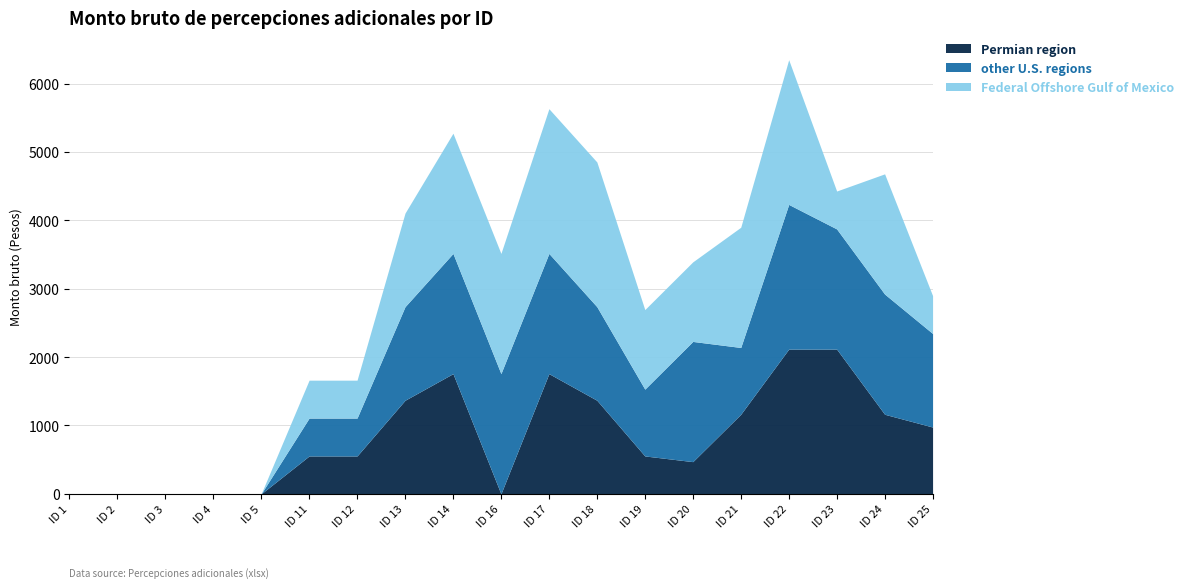

How many positive values does the other U.S. regions series have?

14